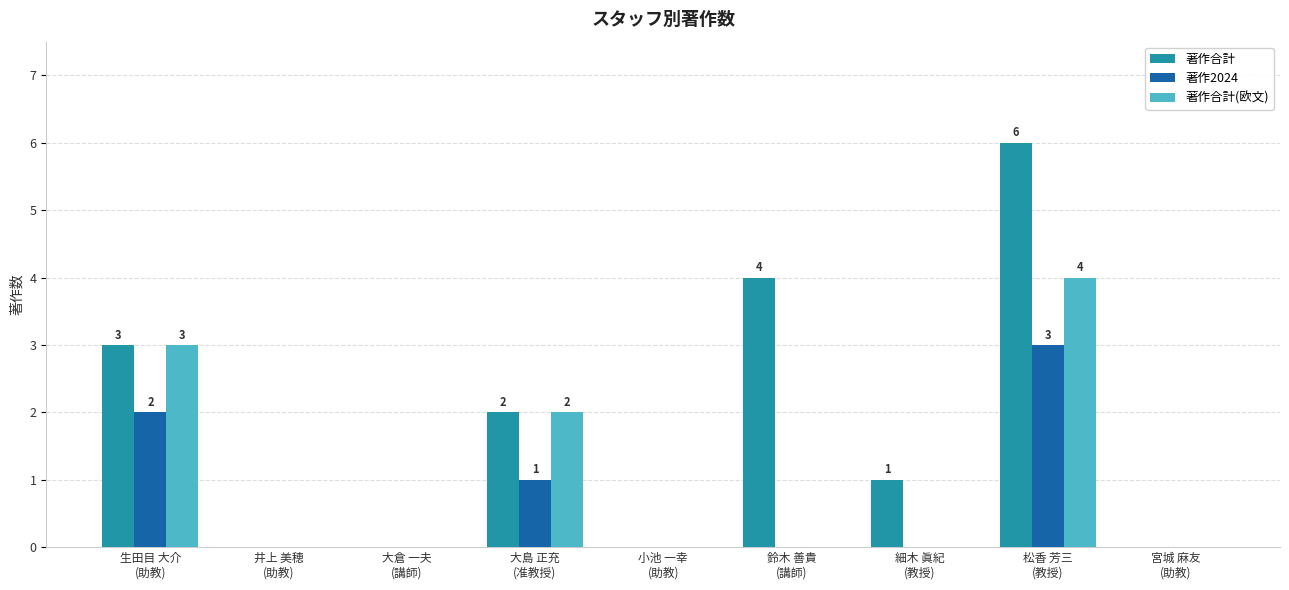

Which series has the largest total across all categories?

著作合計